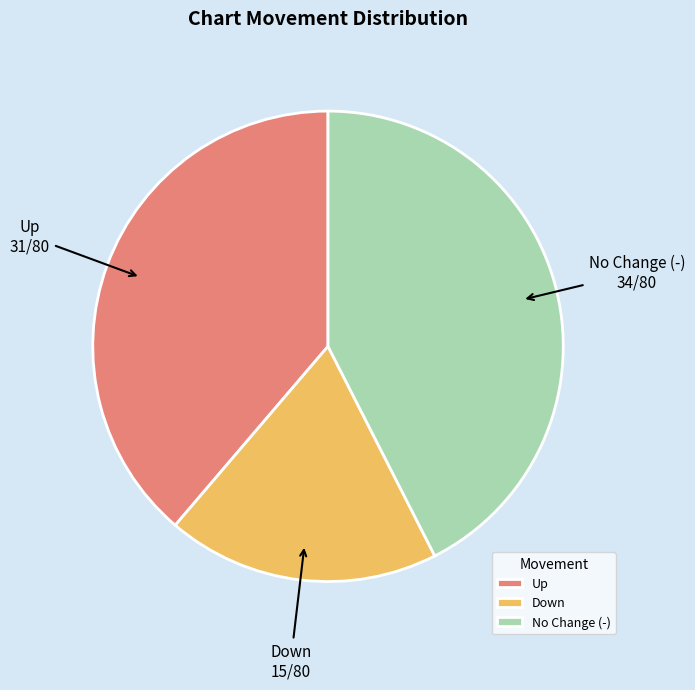

Does any single category account for the majority?

No